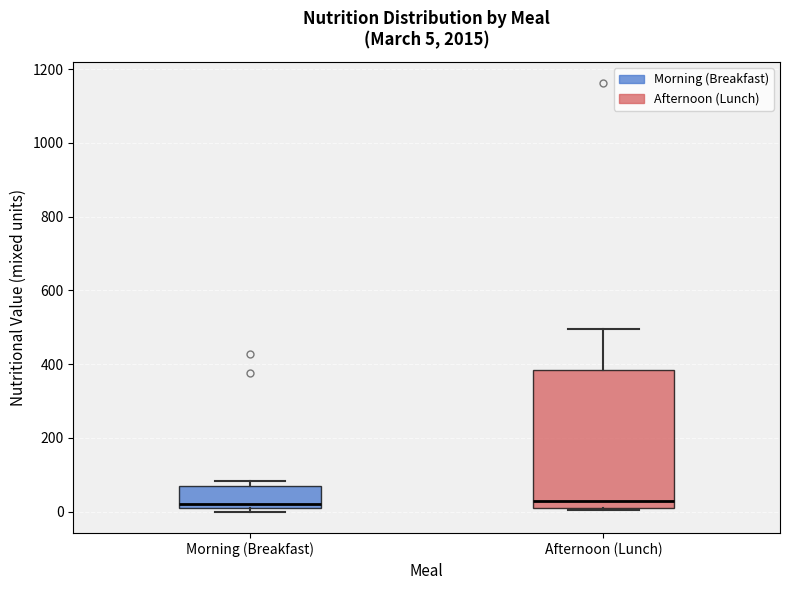

Comparing the boxes themselves (not the whiskers), which one is the tallest?

Afternoon (Lunch)